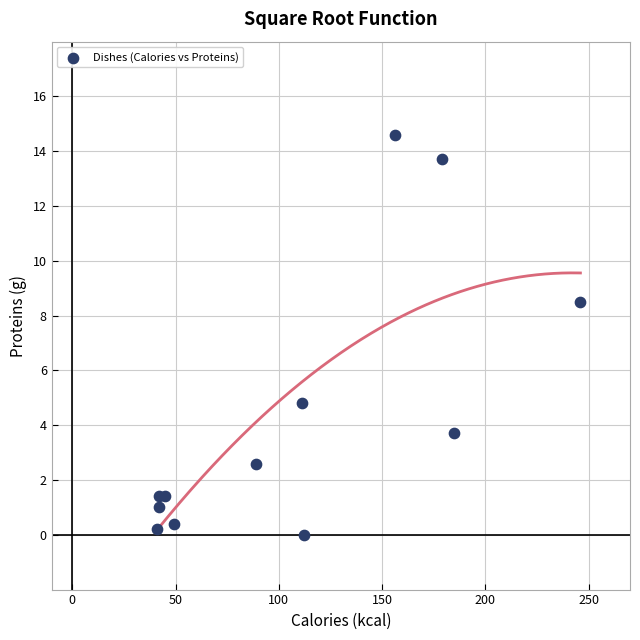

What is the range of X values (max minus min)?

205.0